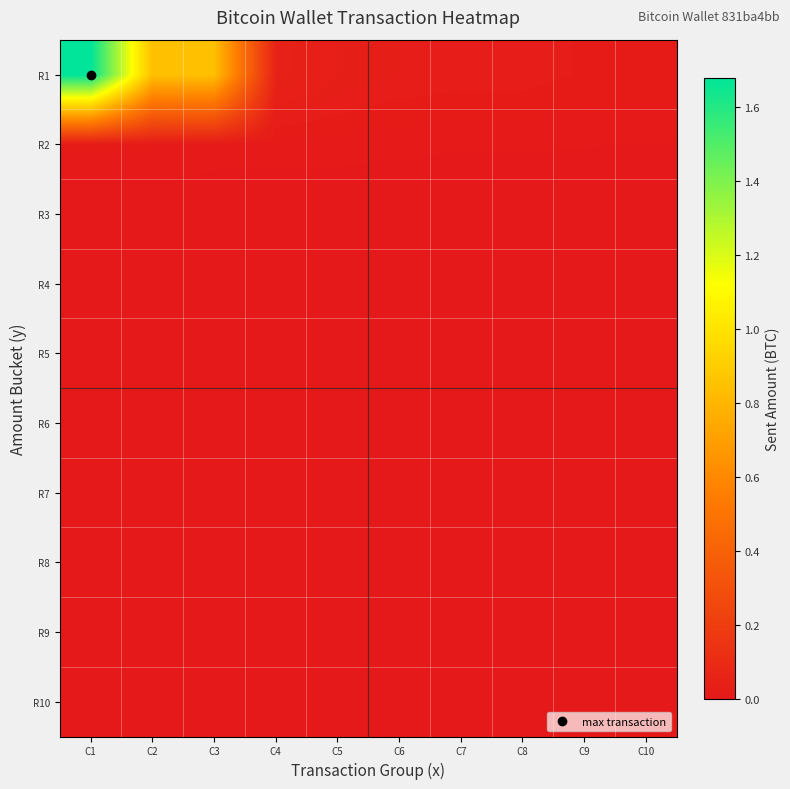

Reading left to right, extract all data points from this chart.

R1: C1=1.7	C2=0.8	C3=0.8	C4=0.1	C5=0.0	C6=0.0	C7=0.0	C8=0.0	C9=0.0	C10=0.0
R2: C1=0.0	C2=0.0	C3=0.0	C4=0.0	C5=0.0	C6=0.0	C7=0.0	C8=0.0	C9=0.0	C10=0.0
R3: C1=0.0	C2=0.0	C3=0.0	C4=0.0	C5=0.0	C6=0.0	C7=0.0	C8=0.0	C9=0.0	C10=0.0
R4: C1=0.0	C2=0.0	C3=0.0	C4=0.0	C5=0.0	C6=0.0	C7=0.0	C8=0.0	C9=0.0	C10=0.0
R5: C1=0.0	C2=0.0	C3=0.0	C4=0.0	C5=0.0	C6=0.0	C7=0.0	C8=0.0	C9=0.0	C10=0.0
R6: C1=0.0	C2=0.0	C3=0.0	C4=0.0	C5=0.0	C6=0.0	C7=0.0	C8=0.0	C9=0.0	C10=0.0
R7: C1=0.0	C2=0.0	C3=0.0	C4=0.0	C5=0.0	C6=0.0	C7=0.0	C8=0.0	C9=0.0	C10=0.0
R8: C1=0.0	C2=0.0	C3=0.0	C4=0.0	C5=0.0	C6=0.0	C7=0.0	C8=0.0	C9=0.0	C10=0.0
R9: C1=0.0	C2=0.0	C3=0.0	C4=0.0	C5=0.0	C6=0.0	C7=0.0	C8=0.0	C9=0.0	C10=0.0
R10: C1=0.0	C2=0.0	C3=0.0	C4=0.0	C5=0.0	C6=0.0	C7=0.0	C8=0.0	C9=0.0	C10=0.0